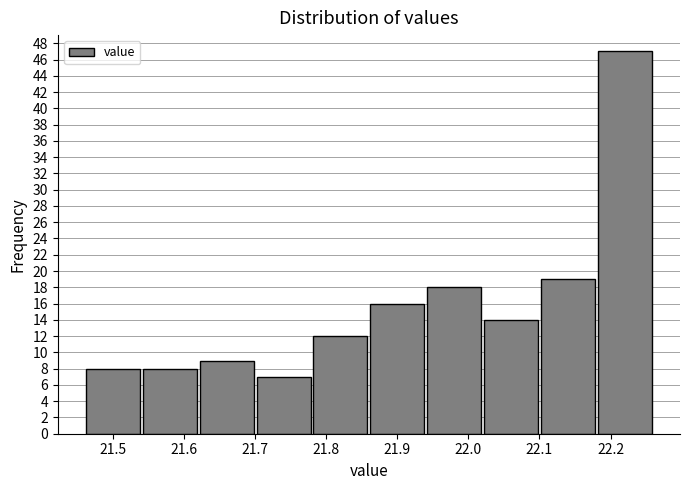

Which range on the x-axis has the tallest bar?

22.18 to 22.26